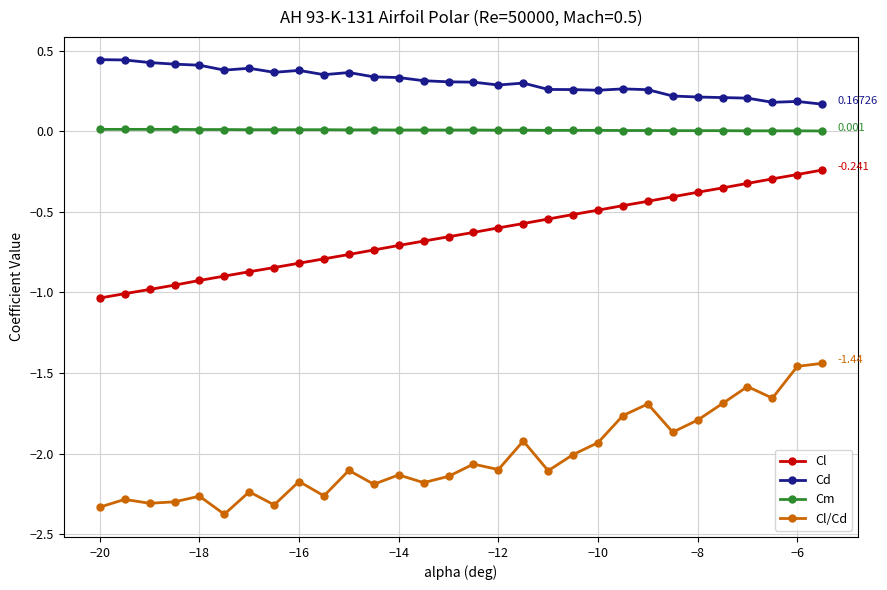

True or false: Cm and Cd cross at least once.

False